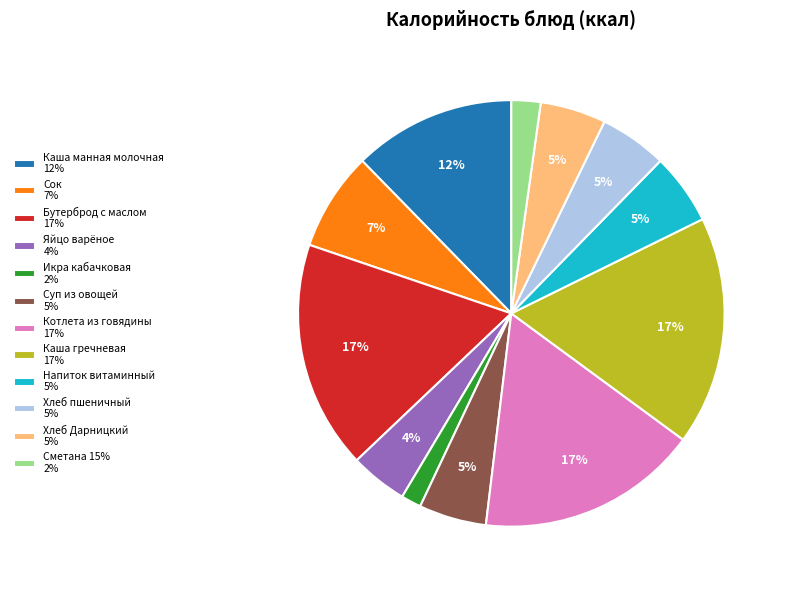

What percentage is the Хлеб Дарницкий slice, to the nearest percent?

5%